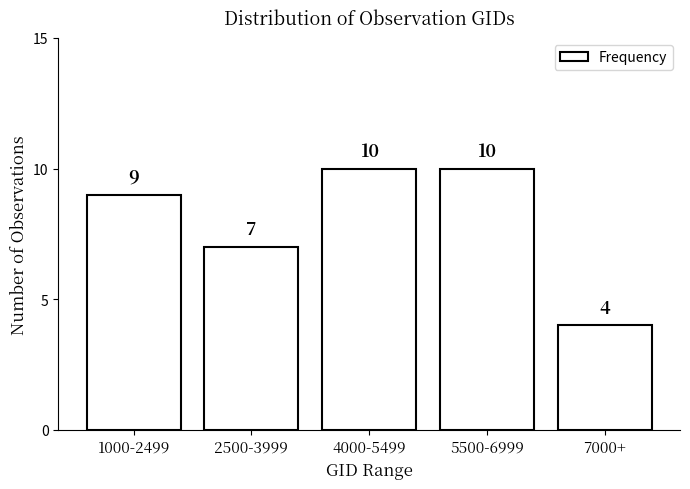

Reading right to left, extract all data points from this chart.

7000+=4	5500-6999=10	4000-5499=10	2500-3999=7	1000-2499=9